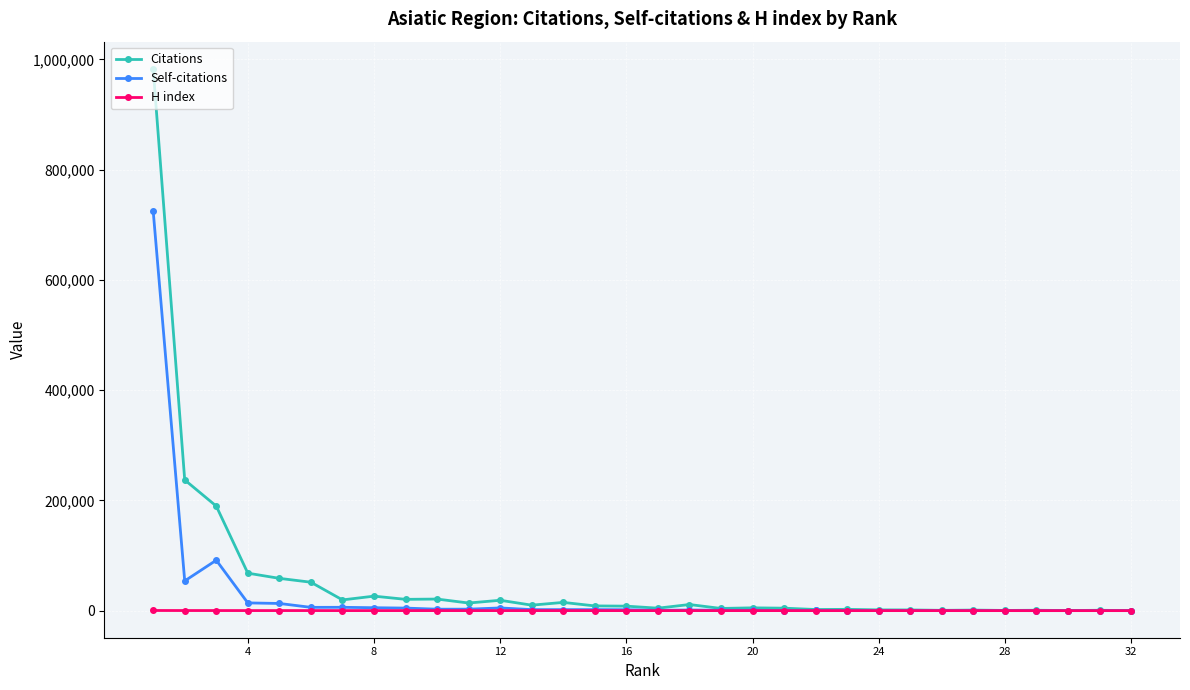

Which series has the widest spread of values?

Citations